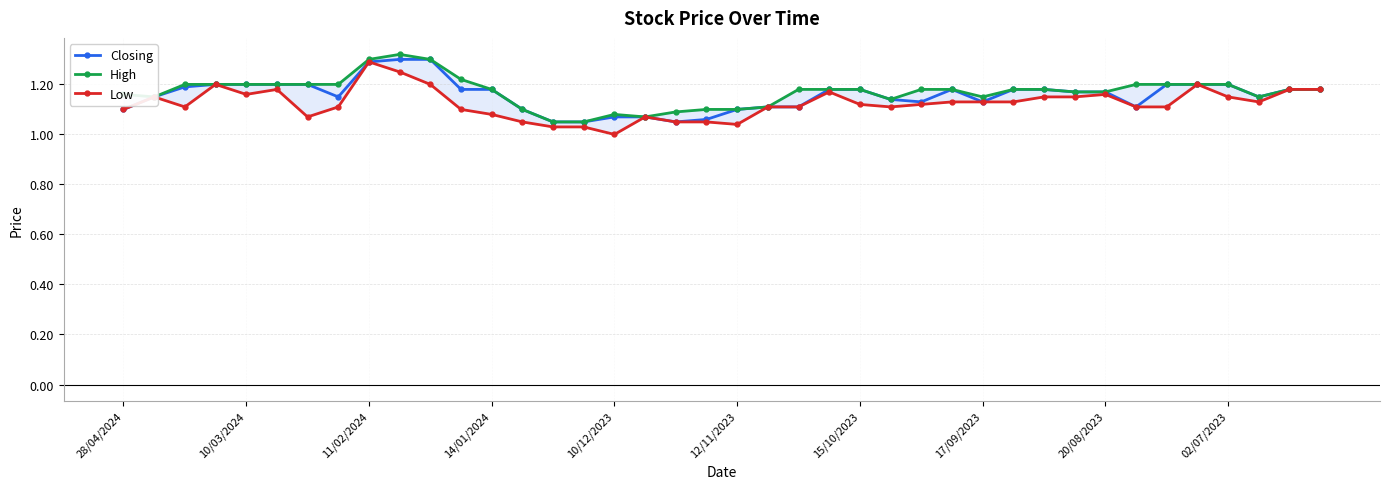

What is the maximum value for Closing?

1.3